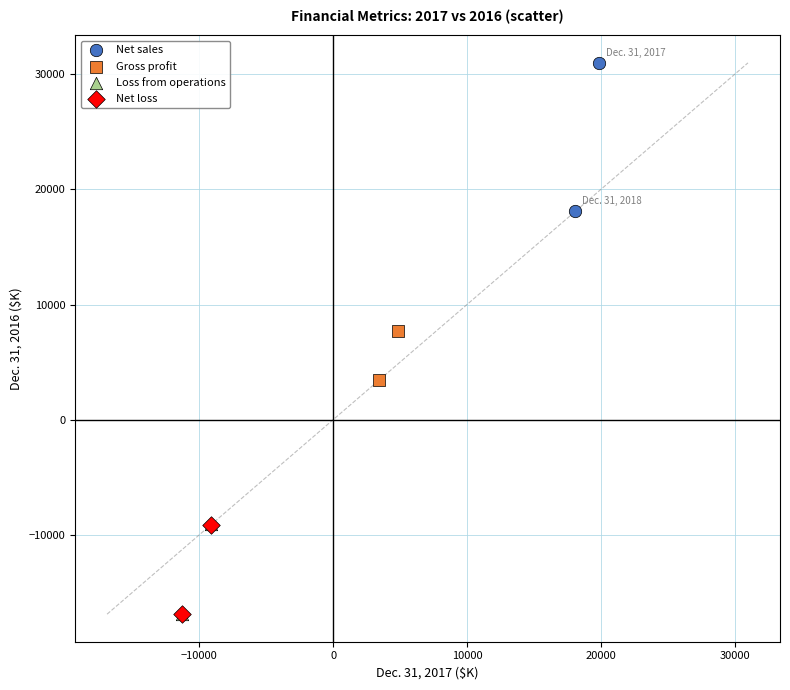

What are all the series names shown in the legend?

Net sales, Gross profit, Loss from operations, Net loss